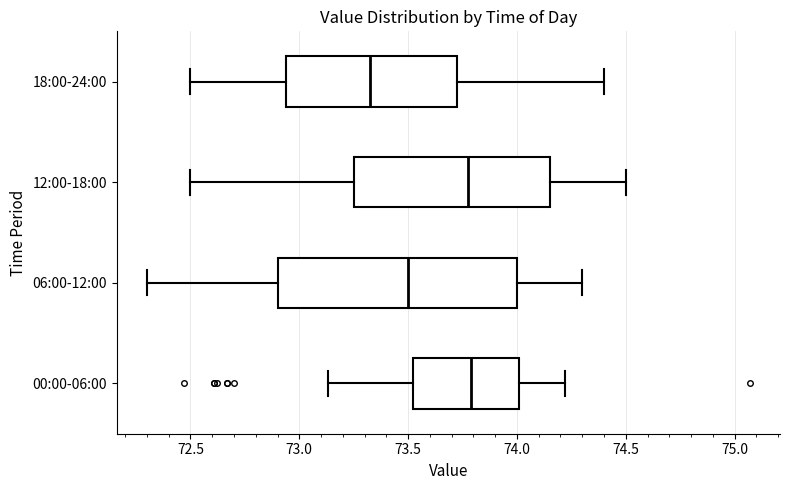

Reading bottom to top, transcribe this box plot: for each box, give where its median line is, the range the box spans, and where its two whiskers end, as read against the x-axis. The values are not printed on the chart, so give them approximately, as read against the axis.

00:00-06:00: median 73.80, box 73.50 to 74.00, whiskers 73.15 to 74.20
06:00-12:00: median 73.50, box 72.90 to 74.00, whiskers 72.30 to 74.30
12:00-18:00: median 73.80, box 73.25 to 74.15, whiskers 72.50 to 74.50
18:00-24:00: median 73.35, box 72.95 to 73.75, whiskers 72.50 to 74.40